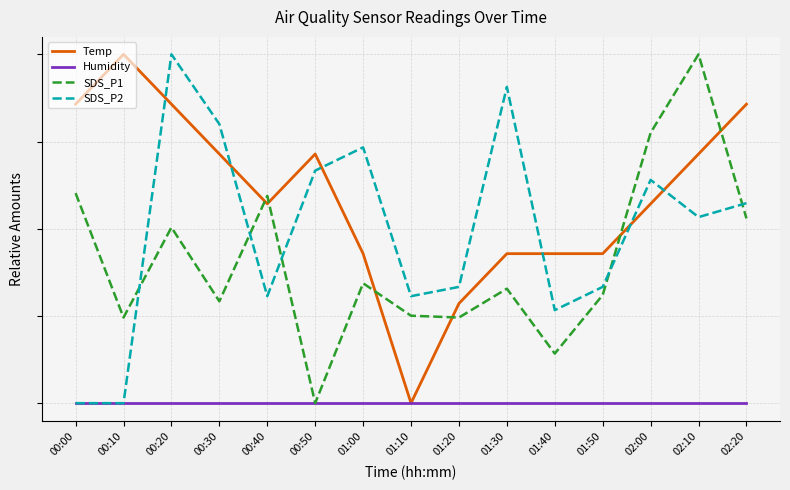

At which category is the sum across all series the highest?

00:20